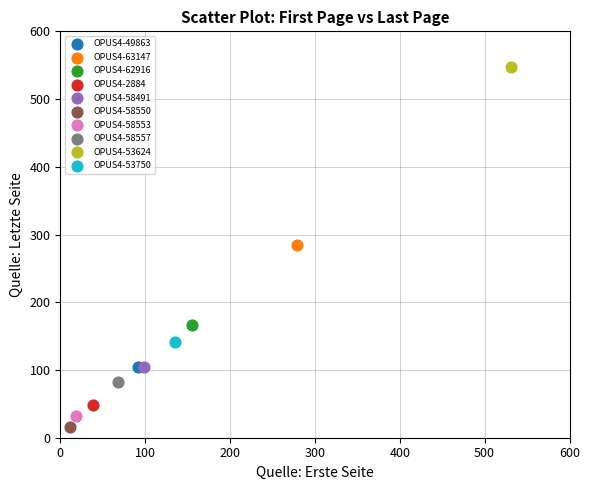

What are all the series names shown in the legend?

OPUS4-49863, OPUS4-63147, OPUS4-62916, OPUS4-2884, OPUS4-58491, OPUS4-58550, OPUS4-58553, OPUS4-58557, OPUS4-53624, OPUS4-53750